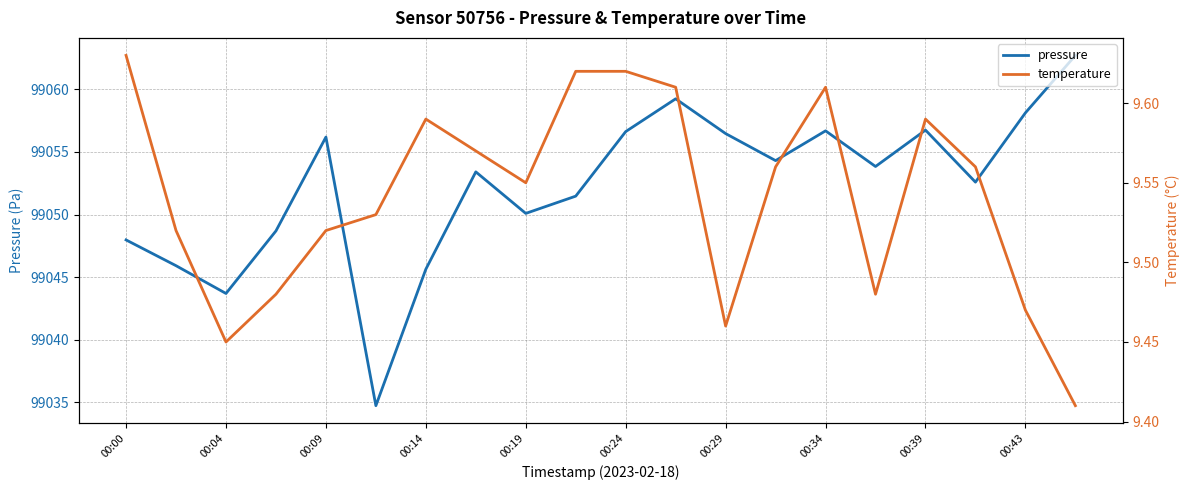

At which category does pressure reach its first local peak?

00:09